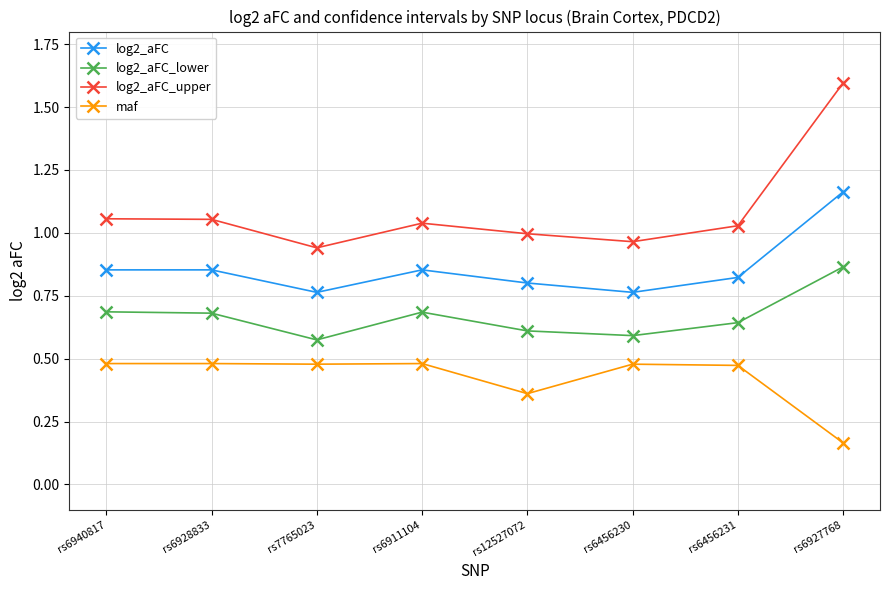

Is this an area chart (filled region under the line)?

No